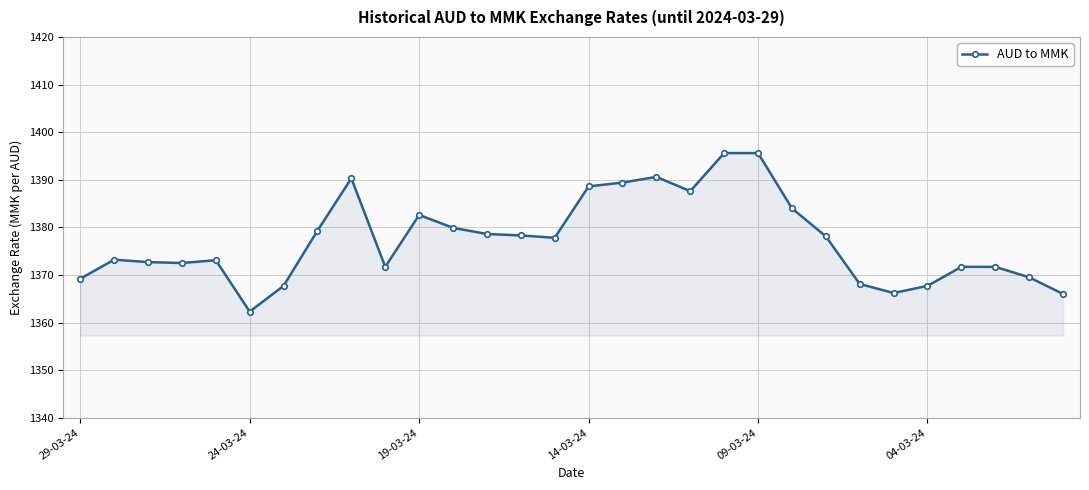

What is the value of the 23rd point from the left?

1378.1